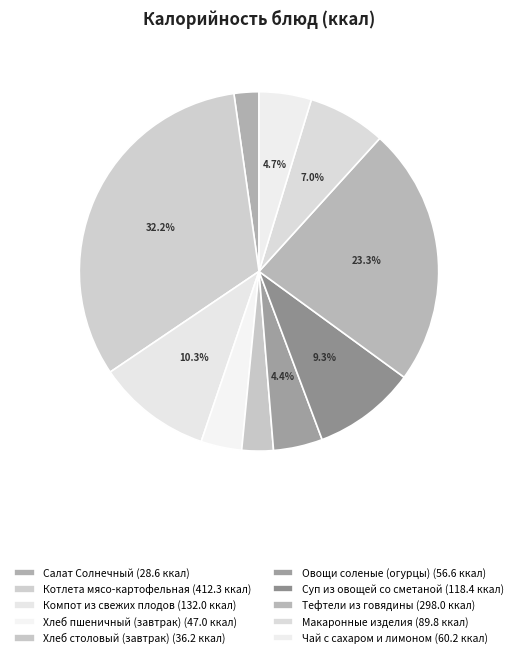

To the nearest percent, what is the combined percentage of Хлеб пшеничный (завтрак) and Компот из свежих плодов?

14%